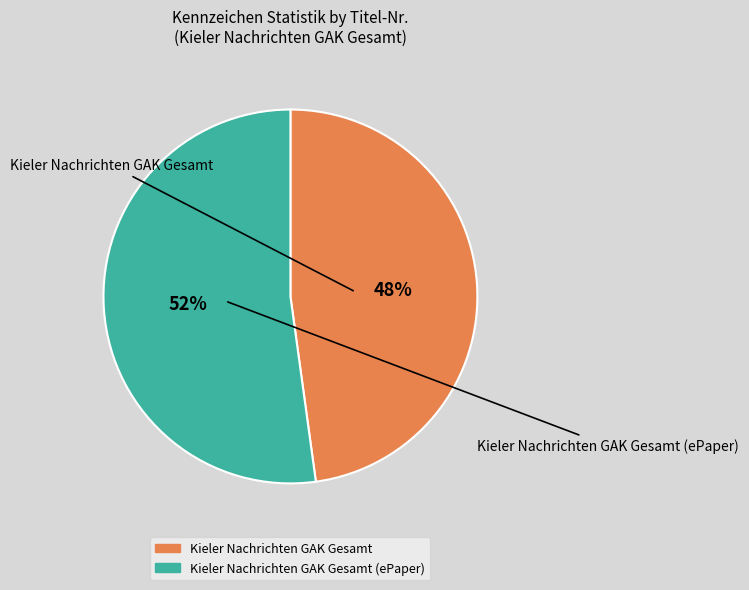

To the nearest percent, what is the difference between the largest and smallest slice percentages?

4%